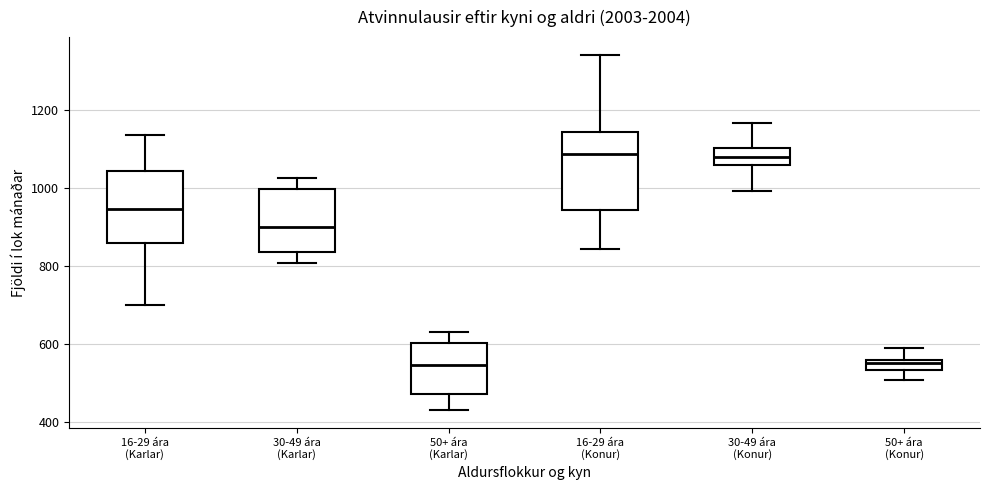

Where does the lower whisker of the box for 16-29 ára (Karlar) end on the y-axis? The values are not printed on the chart, so give them approximately, as read against the axis.

700